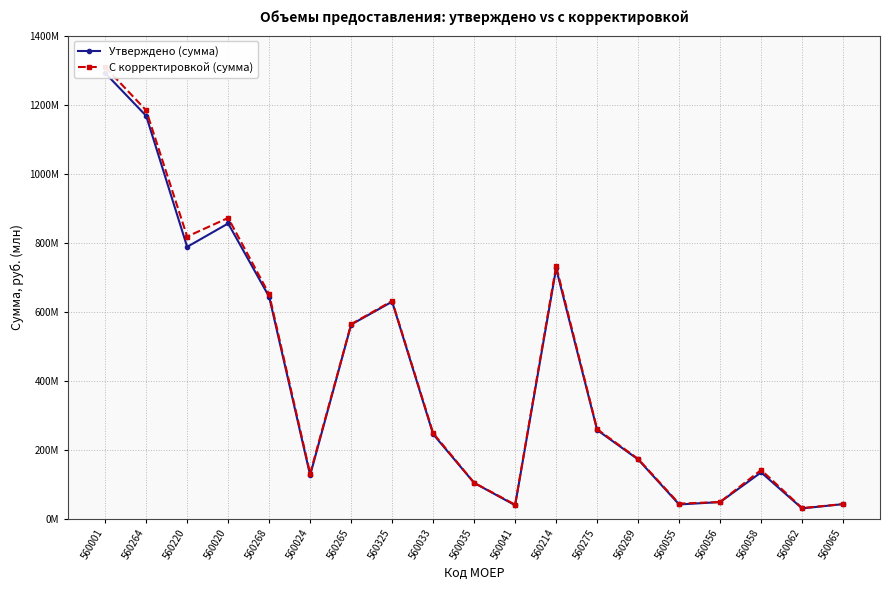

Which label corresponds to the largest value in the chart?

560001